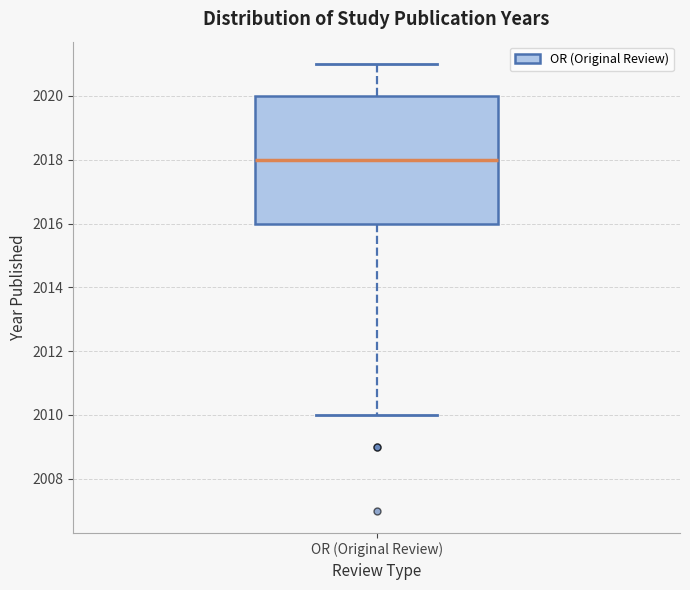

Where does the upper whisker of the box for OR (Original Review) end on the y-axis? The values are not printed on the chart, so give them approximately, as read against the axis.

2021